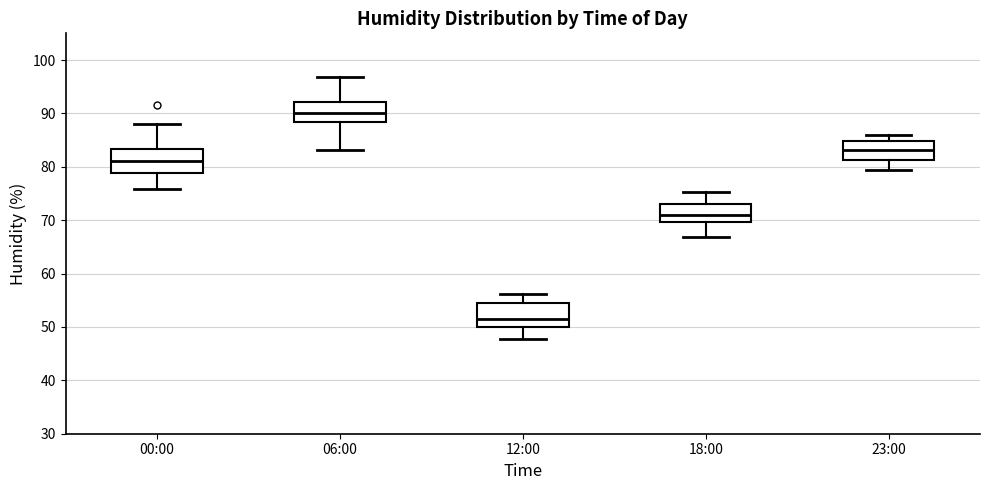

Reading left to right, transcribe this box plot: for each box, give where its median line is, the range the box spans, and where its two whiskers end, as read against the y-axis. The values are not printed on the chart, so give them approximately, as read against the axis.

00:00: median 81, box 79 to 83, whiskers 76 to 88
06:00: median 90, box 88 to 92, whiskers 83 to 97
12:00: median 52, box 50 to 54, whiskers 48 to 56
18:00: median 71, box 70 to 73, whiskers 67 to 75
23:00: median 83, box 81 to 85, whiskers 79 to 86